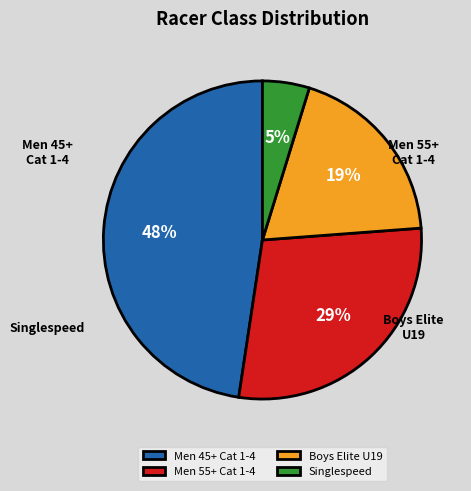

True or false: Boys Elite U19 accounts for 19% of the total.

True